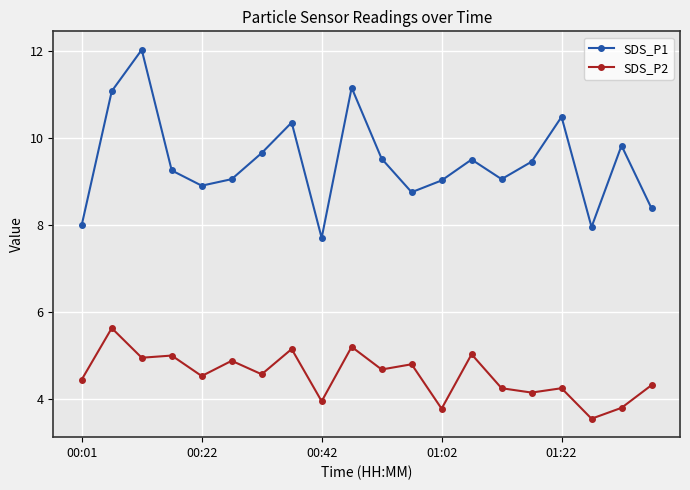

List the series in order of their overall mean, highest first.

SDS_P1, SDS_P2